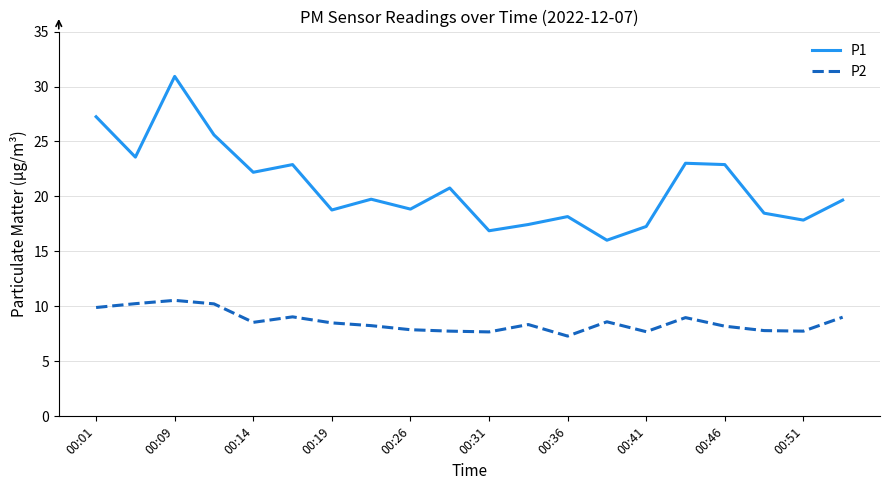

How many distinct data groups are displayed?

2